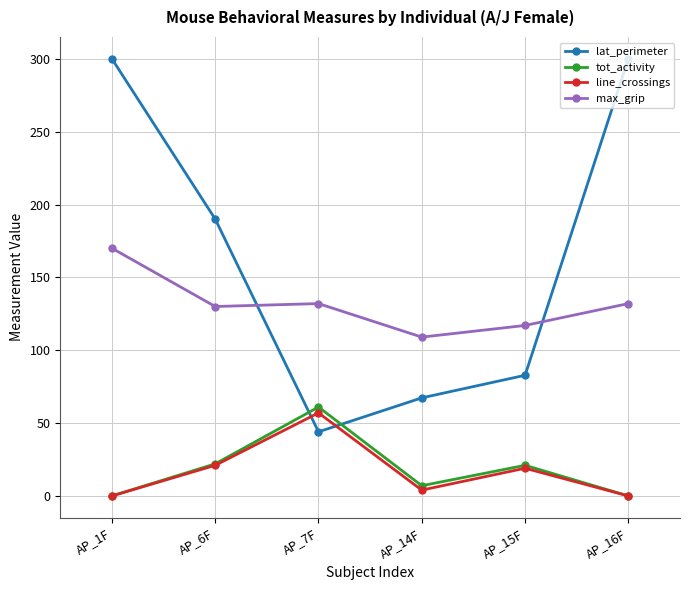

True or false: lat_perimeter has more than 1 points higher than both neighbors.

False